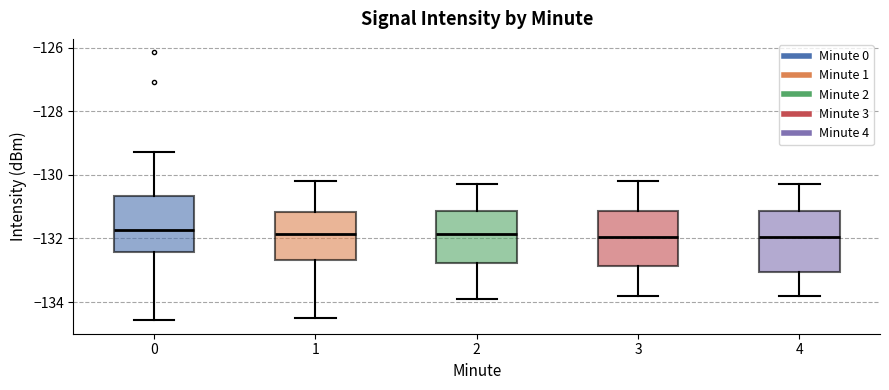

Reading left to right, transcribe this box plot: for each box, give where its median line is, the range the box spans, and where its two whiskers end, as read against the y-axis. The values are not printed on the chart, so give them approximately, as read against the axis.

0: median -131.8, box -132.4 to -130.6, whiskers -134.6 to -129.2
1: median -131.8, box -132.6 to -131.2, whiskers -134.6 to -130.2
2: median -131.8, box -132.8 to -131.2, whiskers -133.8 to -130.2
3: median -132.0, box -132.8 to -131.2, whiskers -133.8 to -130.2
4: median -132.0, box -133.0 to -131.2, whiskers -133.8 to -130.2